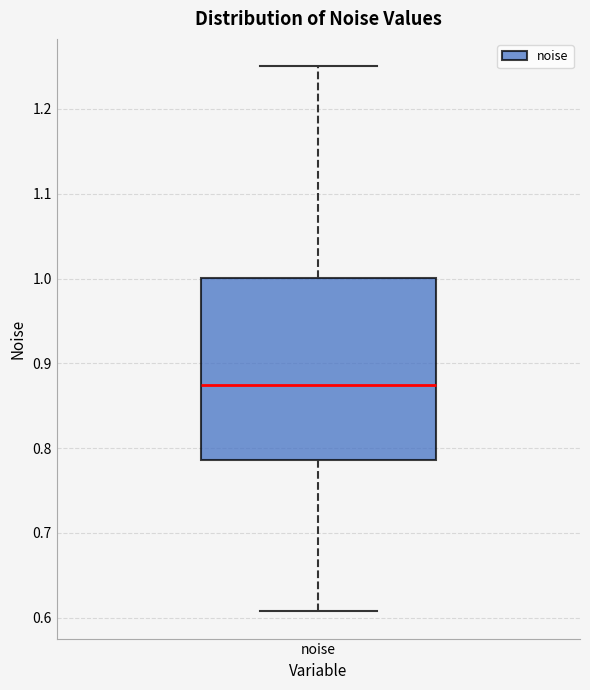

Where does the lower whisker of the box for noise end on the y-axis? The values are not printed on the chart, so give them approximately, as read against the axis.

0.61